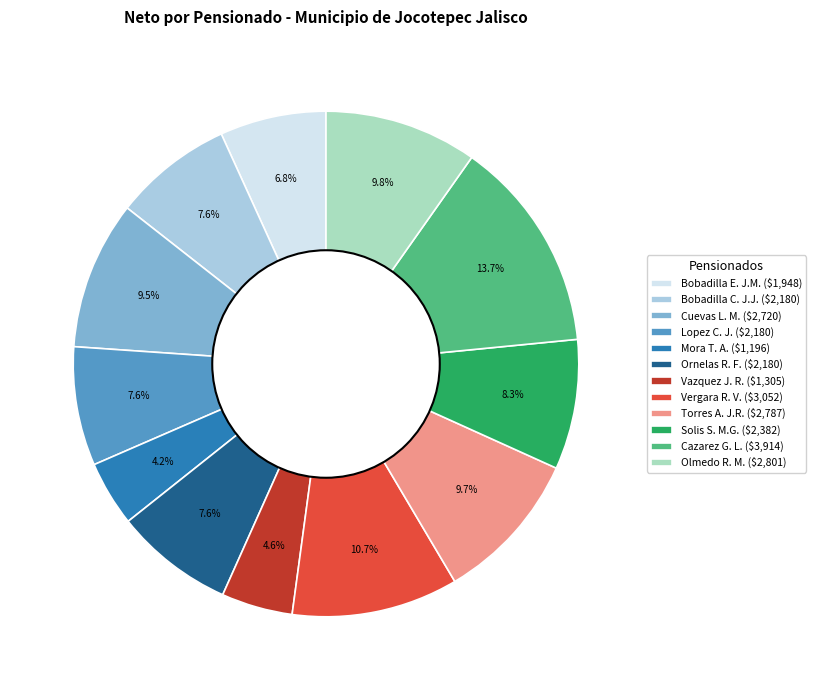

Which category has the biggest portion of the pie?

Cazarez G. L. ($3,914)